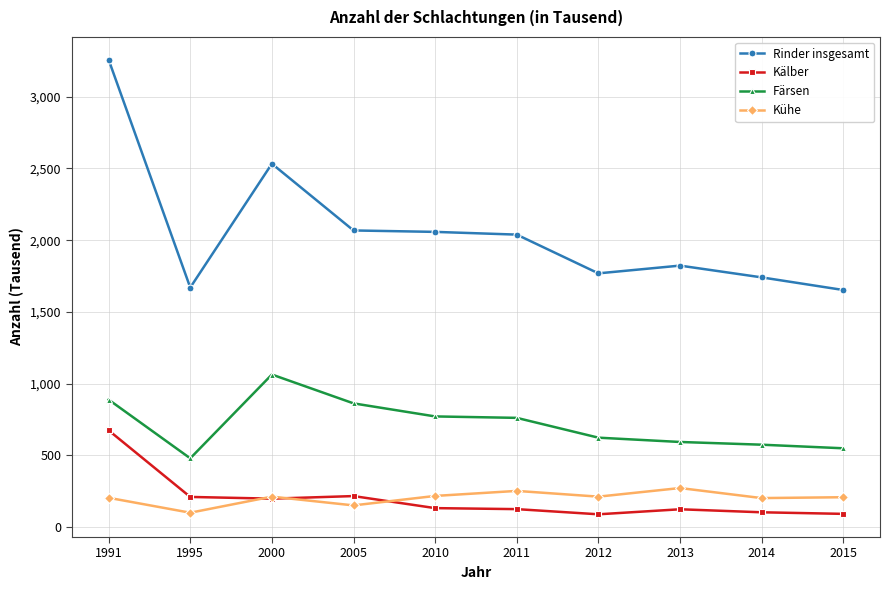

Which series has the largest range (max minus min)?

Rinder insgesamt